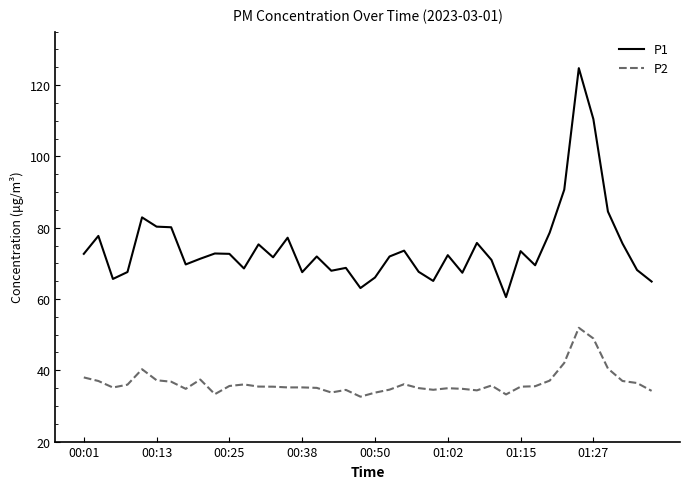

True or false: P1 and P2 cross at least once.

False